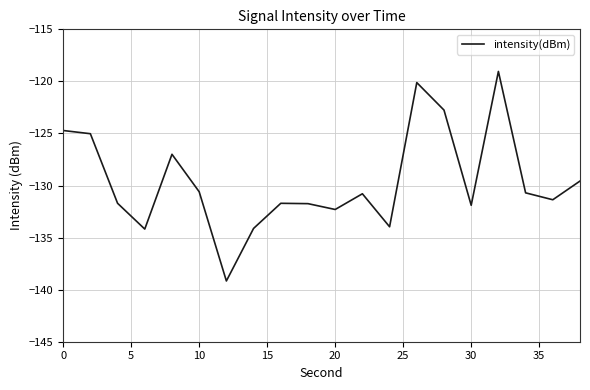

What is the greatest value displayed?

-119.0